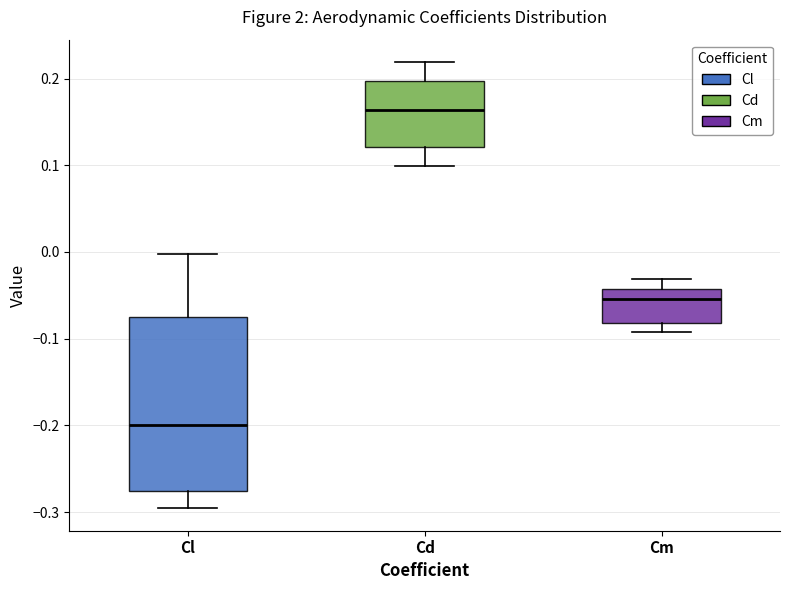

Where is the upper edge of the box for Cm on the y-axis? The values are not printed on the chart, so give them approximately, as read against the axis.

-0.04